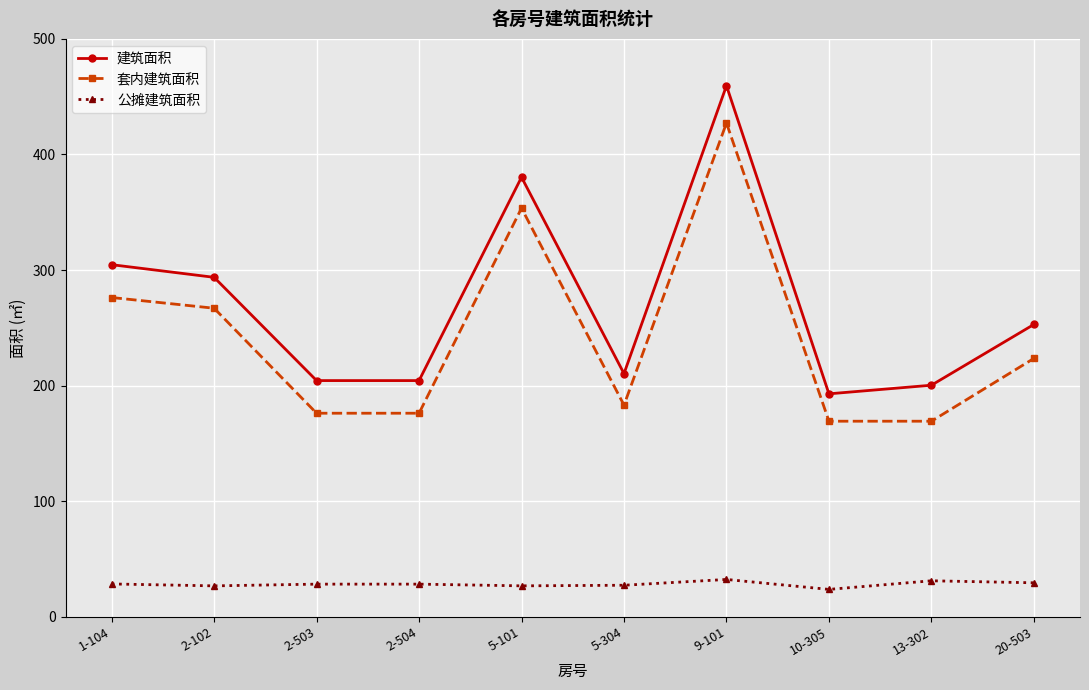

True or false: 建筑面积 and 公摊建筑面积 intersect in this chart.

False